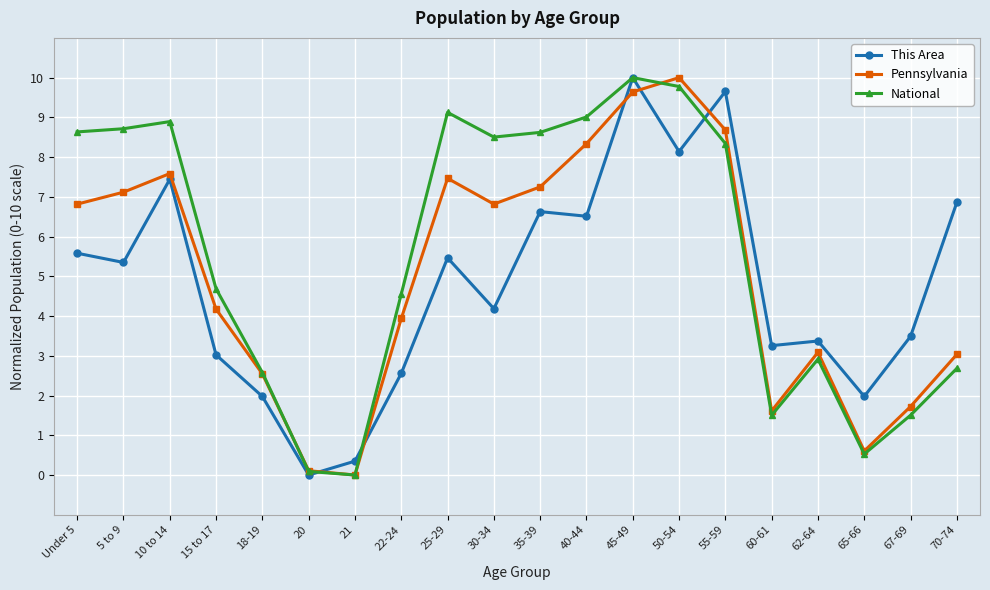

Which series has the largest total across all categories?

National